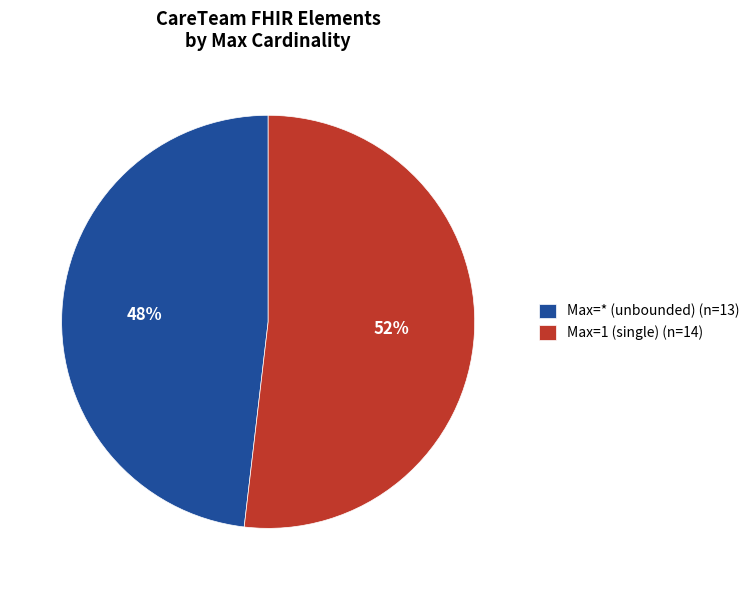

Is the sum of Max=* (unbounded) (n=13) and Max=1 (single) (n=14) greater than half?

Yes